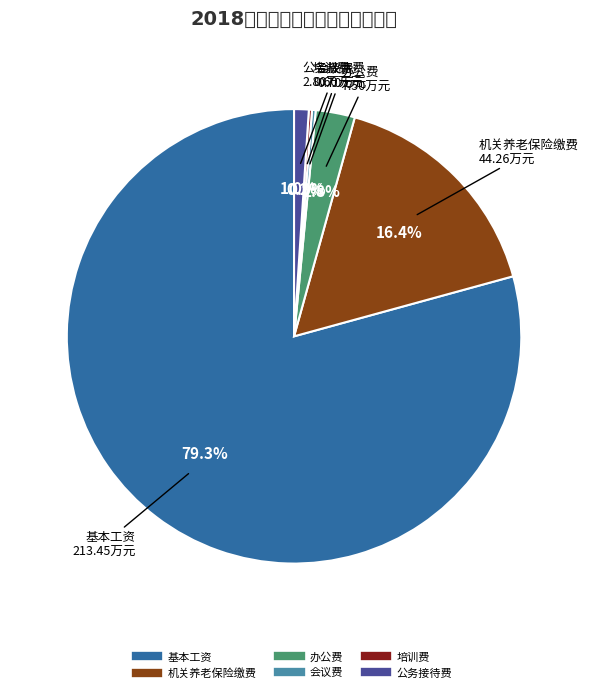

Combined, what portion of the pie is 基本工资 and 机关养老保险缴费?

95.7%